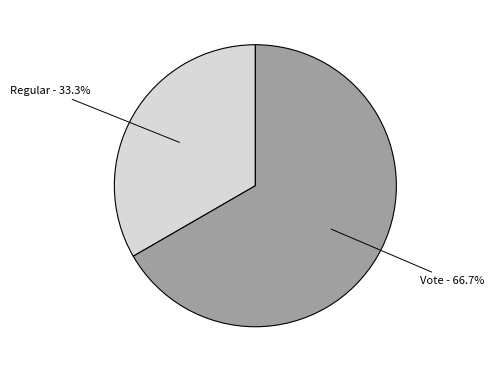

Is there a majority slice in this chart?

Yes